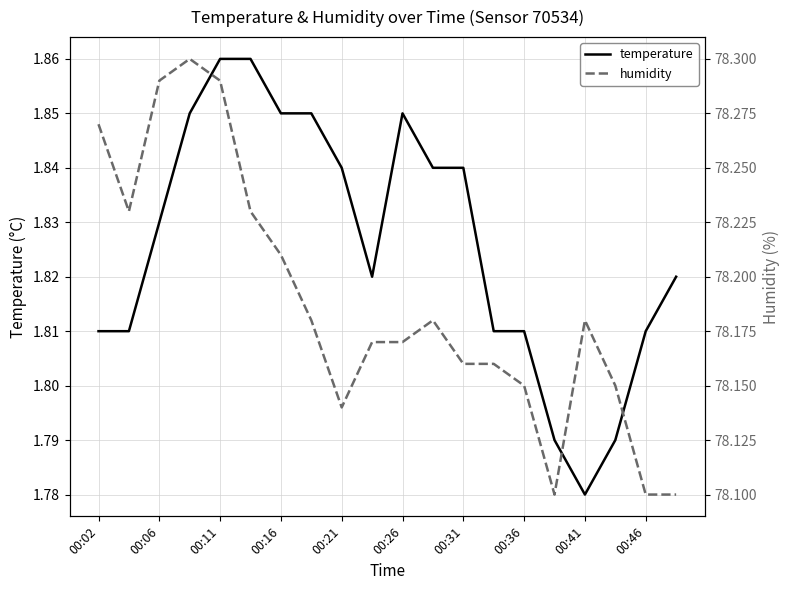

List the series in order of their overall mean, lowest first.

temperature, humidity